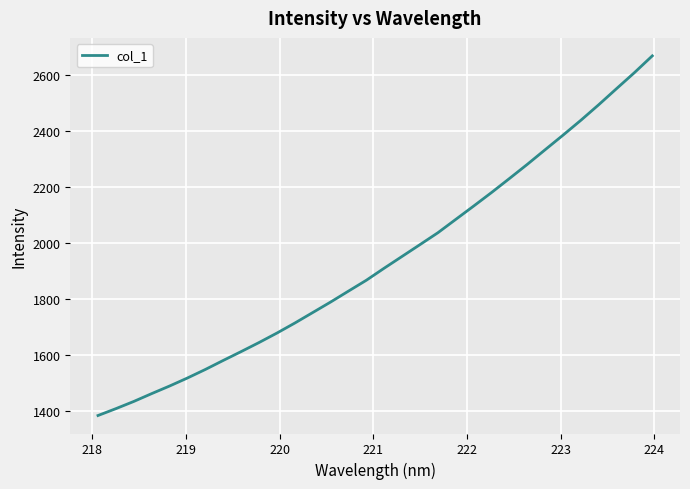

What is the maximum value shown in the chart?

2669.9